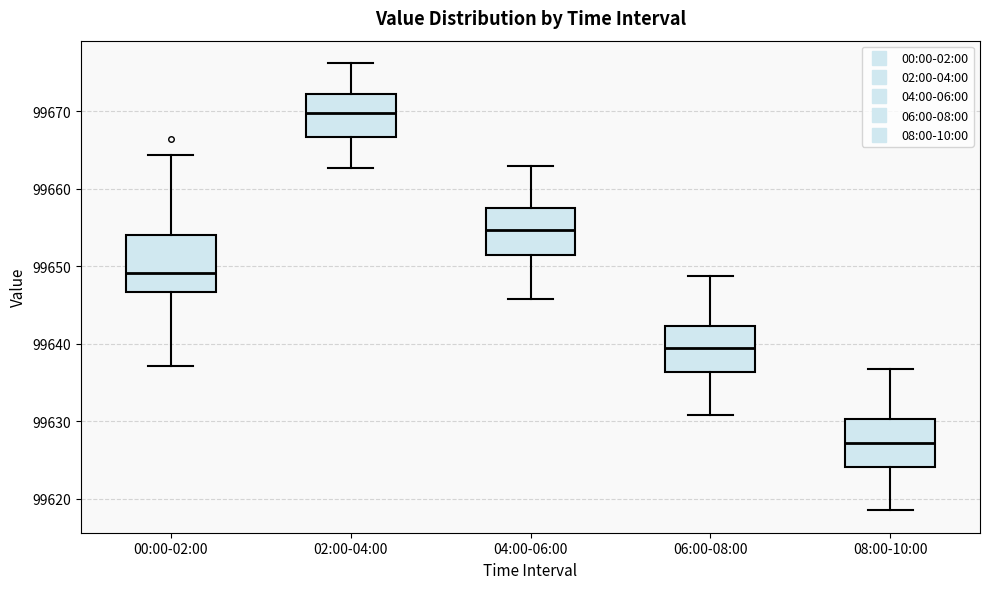

Where is the upper edge of the box for 04:00-06:00 on the y-axis? The values are not printed on the chart, so give them approximately, as read against the axis.

99658